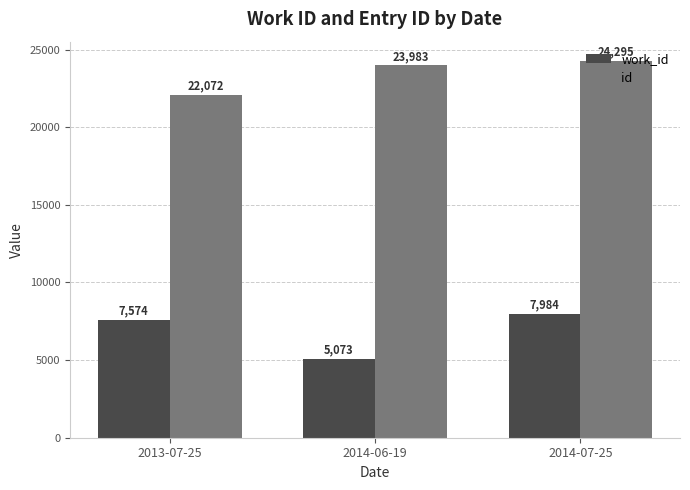

What is the label of the 2nd bar from the left?

2014-06-19